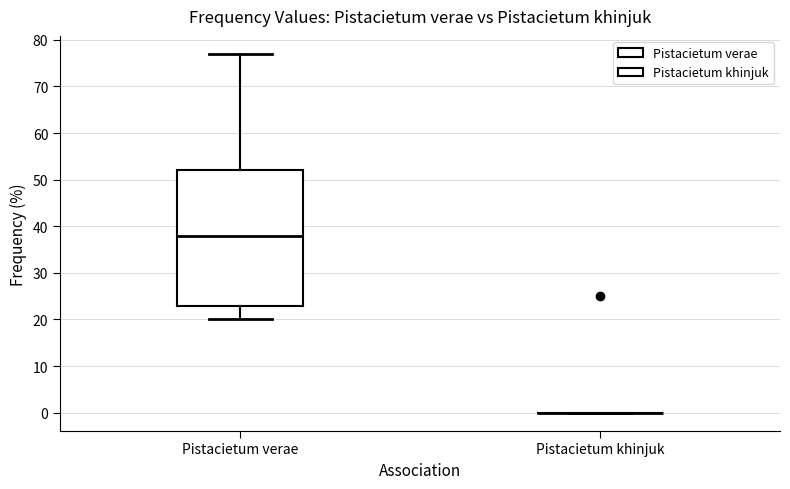

Reading left to right, read every box against the y-axis: the position of its median line, the range the box covers, and the ends of its whiskers. The values are not printed on the chart, so give them approximately, as read against the axis.

Pistacietum verae: median 38, box 23 to 52, whiskers 20 to 77
Pistacietum khinjuk: box collapsed to a line at 0, whiskers 0 to 0